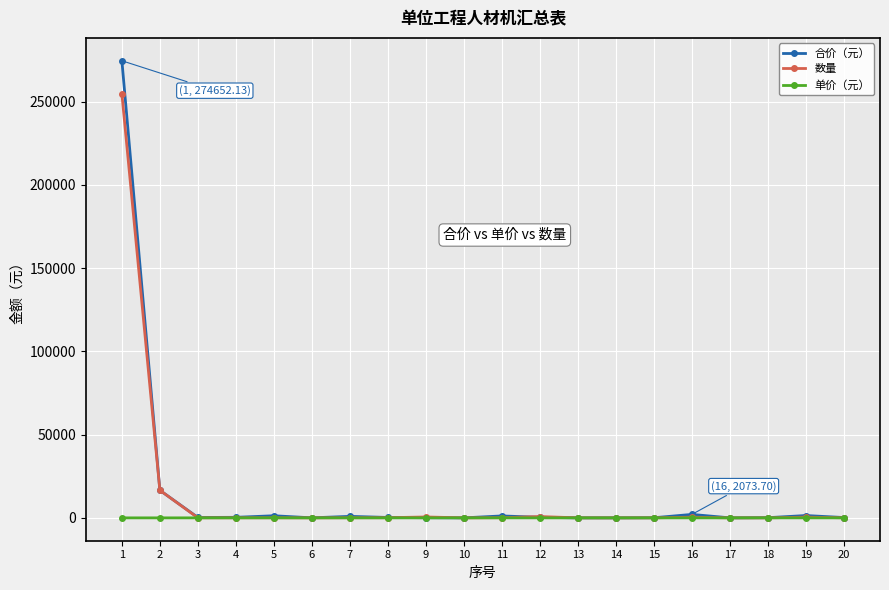

True or false: 单价（元） has more than 2 interior local peaks.

True